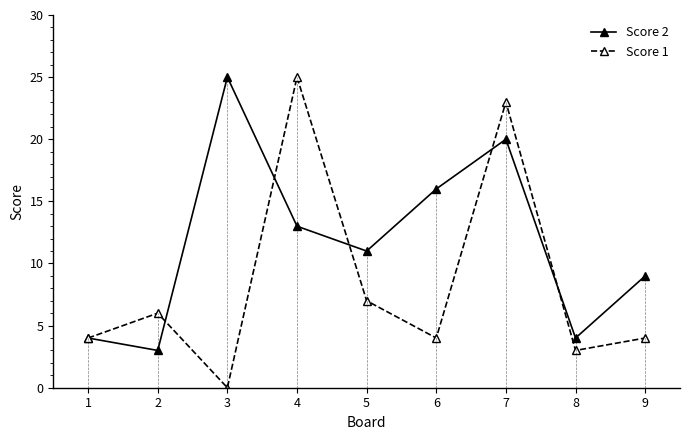

Where does the Score 2 series first go above 11?

3